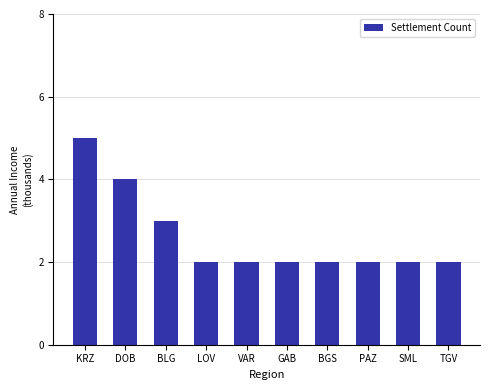

What is the label of the 1st bar from the left?

KRZ